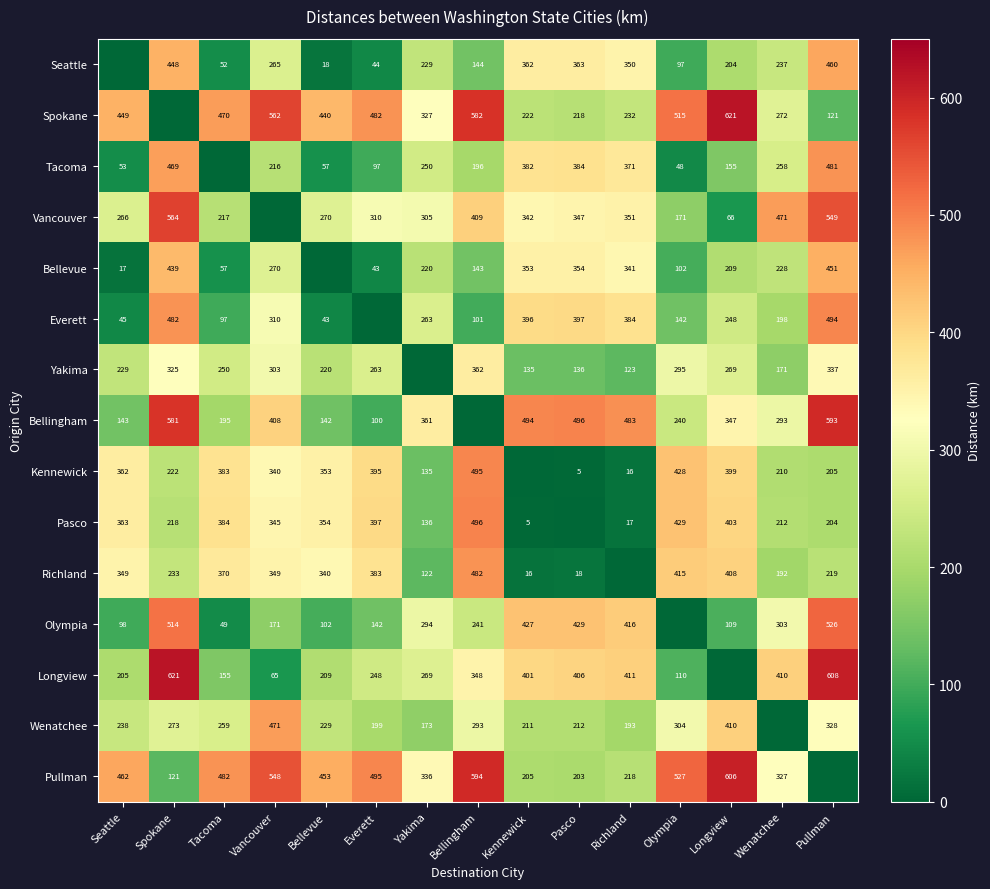

Count the number of categories in the chart.

15